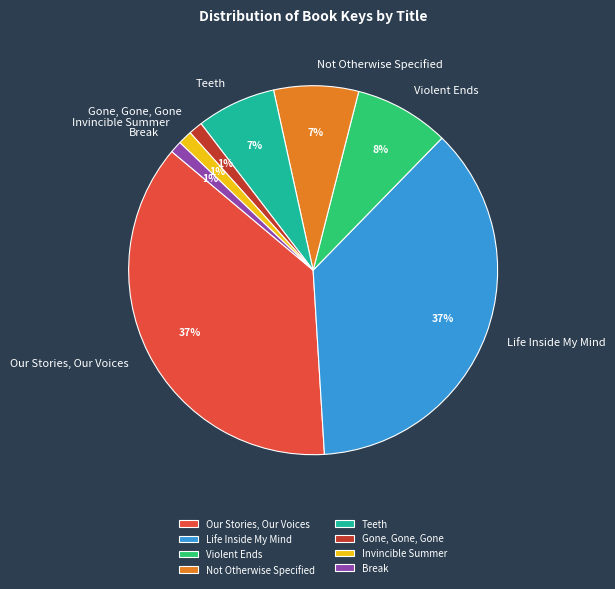

Do Teeth and Gone, Gone, Gone together represent more than half of the pie?

No